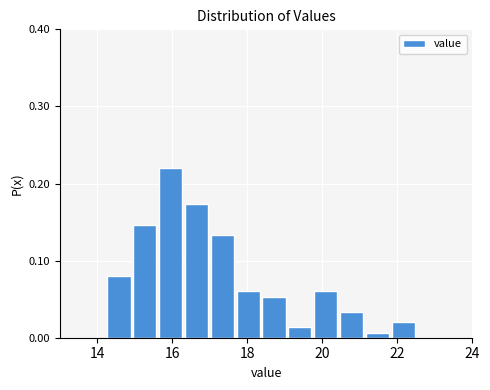

Around what value on the x-axis is the tallest bar? Give the approximate position of its centre, as read against the axis.

16.0